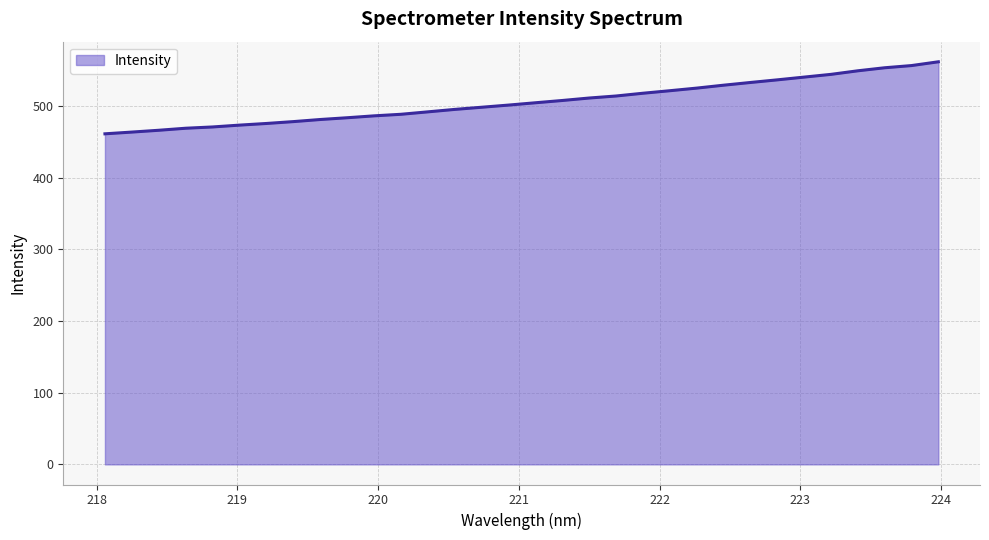

What is the difference between the maximum and minimum values?

100.4